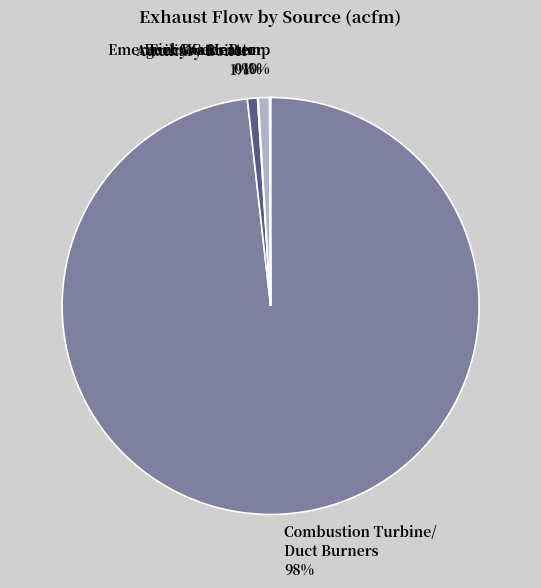

Does Auxiliary Boiler represent more than half of the total?

No